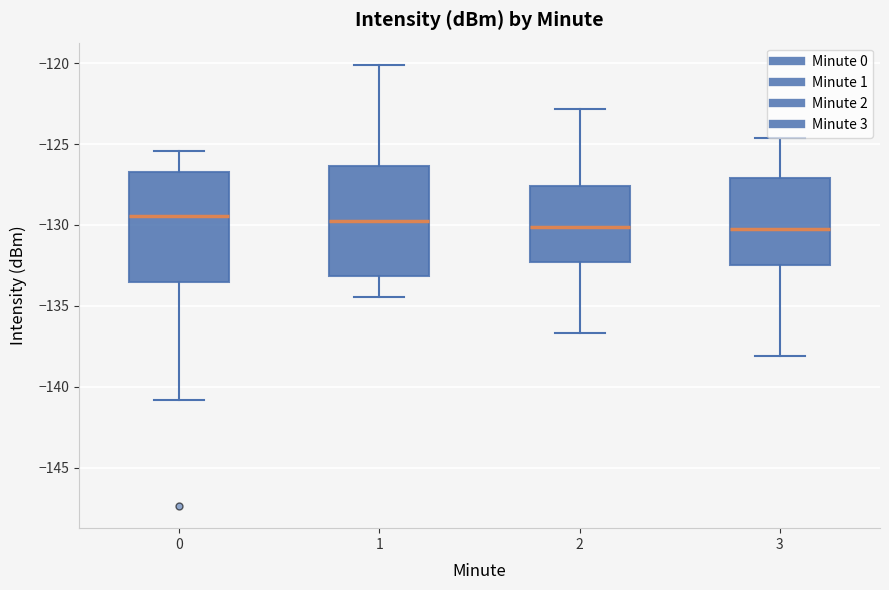

Reading left to right, transcribe this box plot: for each box, give where its median line is, the range the box spans, and where its two whiskers end, as read against the y-axis. The values are not printed on the chart, so give them approximately, as read against the axis.

0: median -129.5, box -133.5 to -126.5, whiskers -141.0 to -125.5
1: median -129.5, box -133.0 to -126.5, whiskers -134.5 to -120.0
2: median -130.0, box -132.5 to -127.5, whiskers -136.5 to -123.0
3: median -130.0, box -132.5 to -127.0, whiskers -138.0 to -124.5